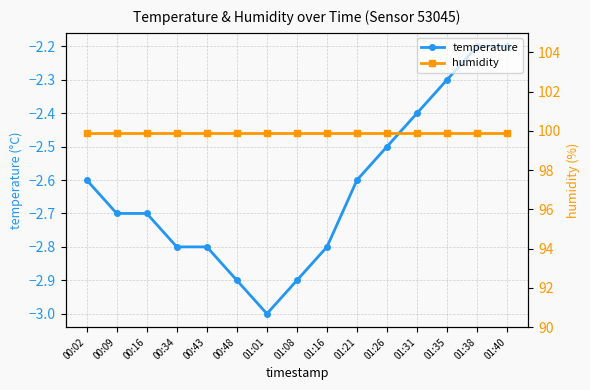

True or false: humidity and temperature intersect in this chart.

False